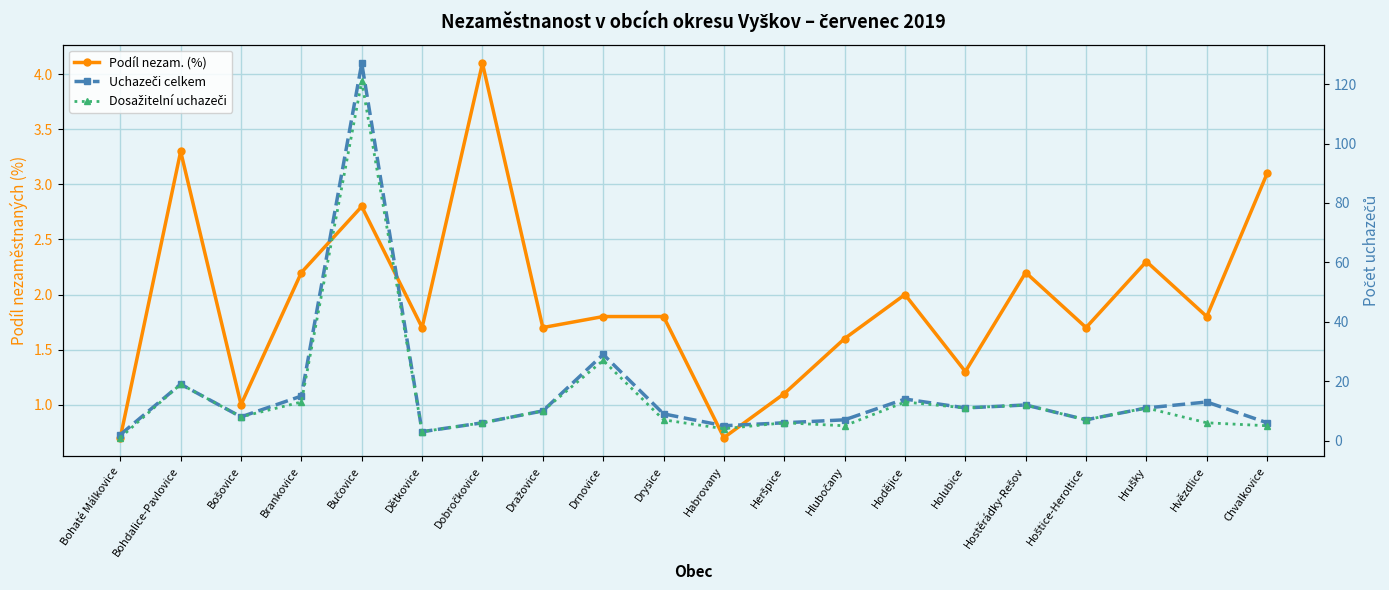

Rank the series at Dražovice from highest to lowest value.

Uchazeči celkem, Dosažitelní uchazeči, Podíl nezam. (%)